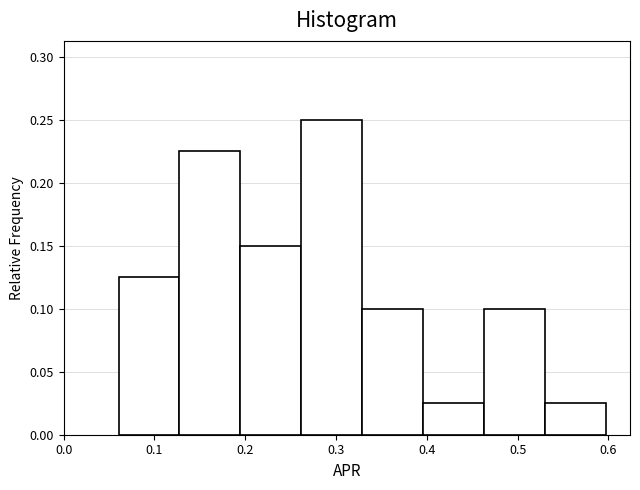

What is the height of the bar covering 0.06 to 0.13 on the x-axis? Neither the bar edges nor the heights are printed on the chart, so give them approximately, as read against the axes.

0.125